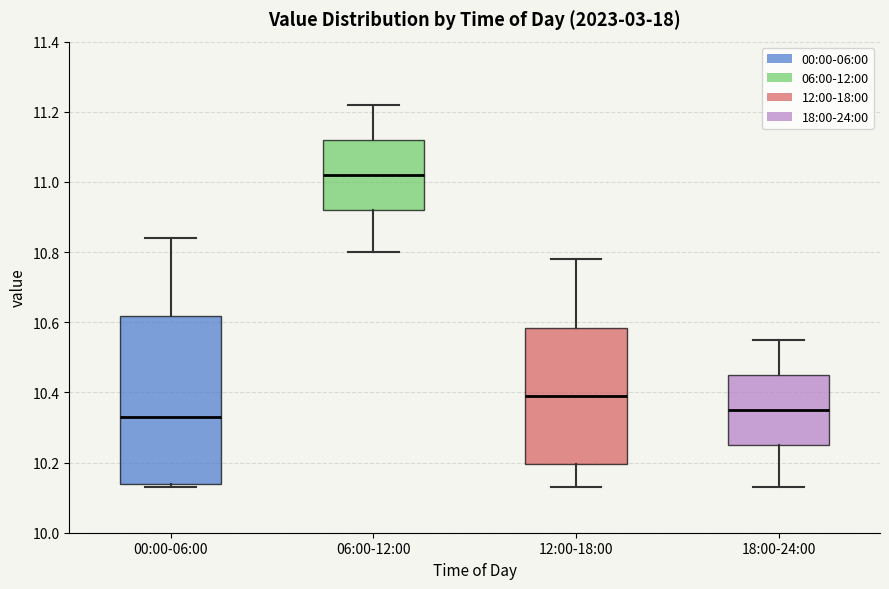

Which box is the tallest, from its lower edge to its upper edge?

00:00-06:00